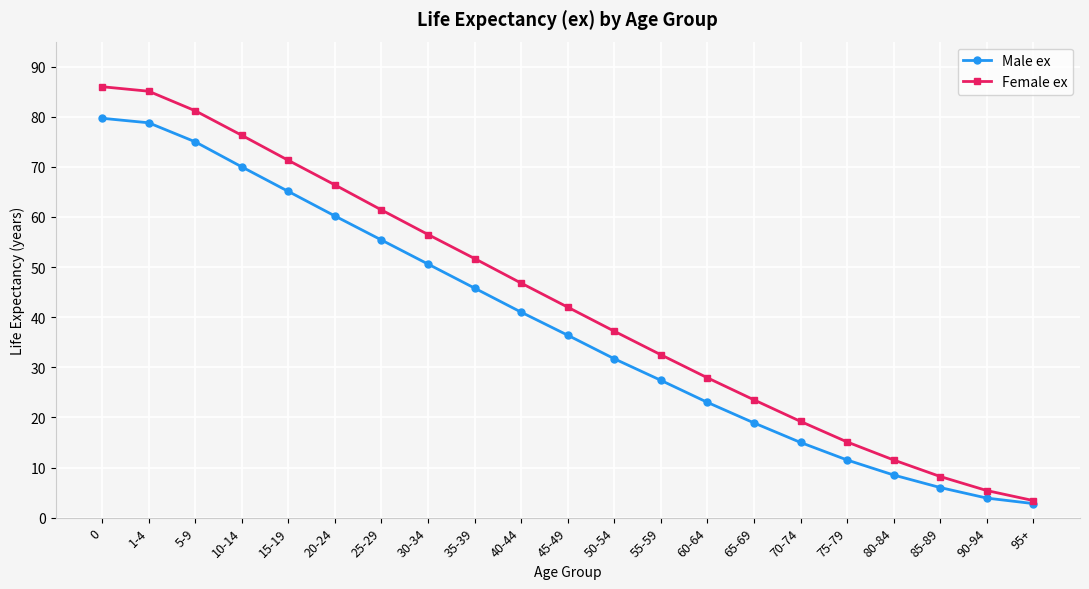

The Female ex series shows 9.5 at 65-69. True or false?

False